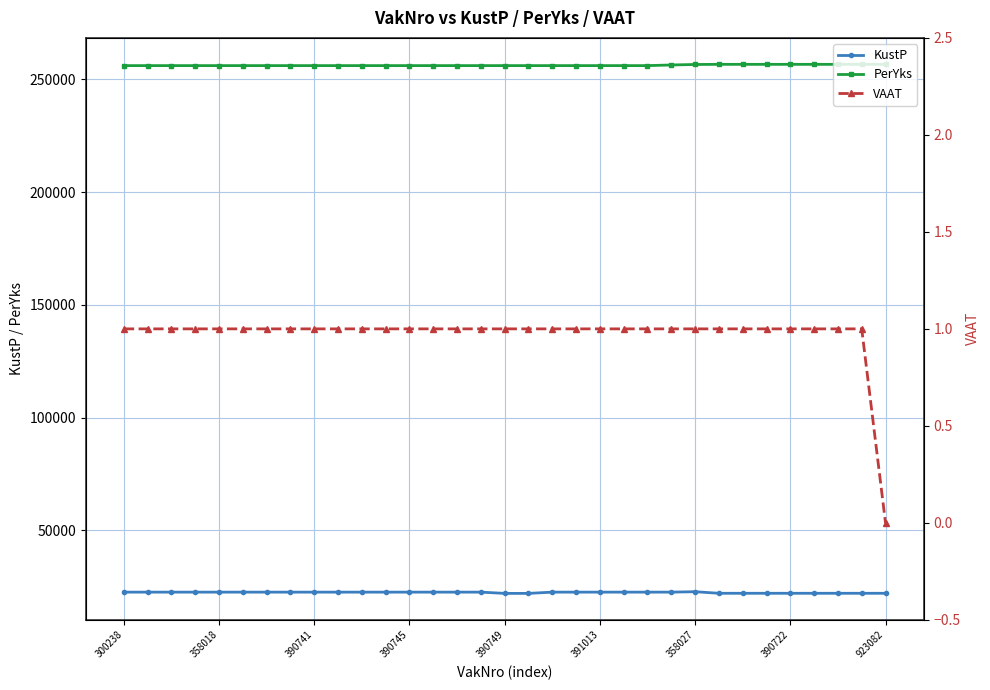

Read the KustP value at 390722.

22050